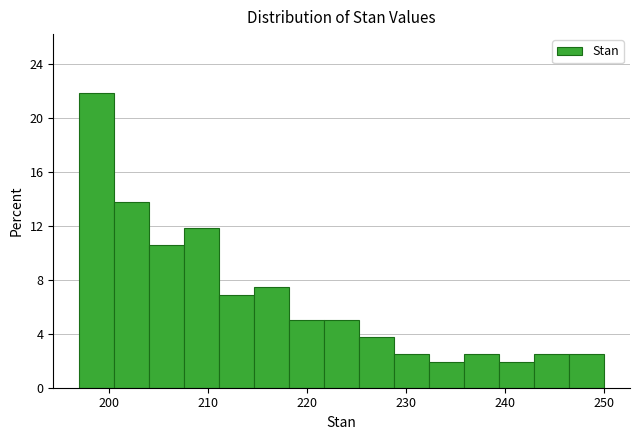

Read against the x-axis, roughly where is the centre of the tallest bar?

199